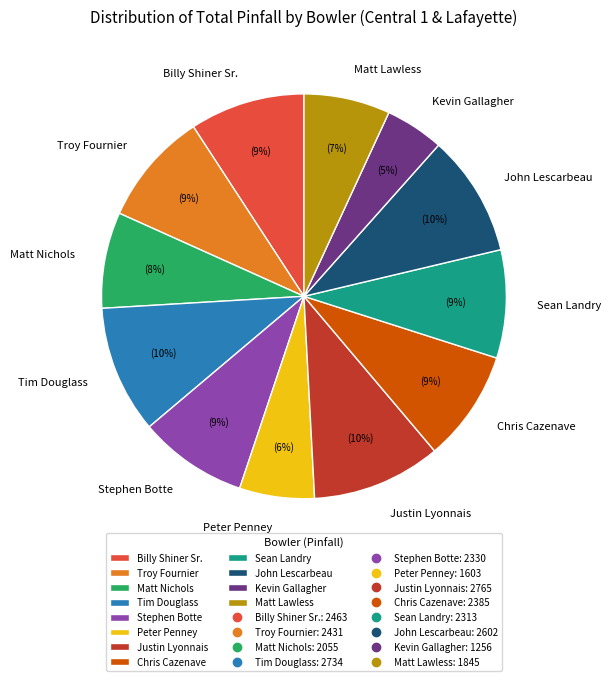

How many segments does this pie chart have?

12